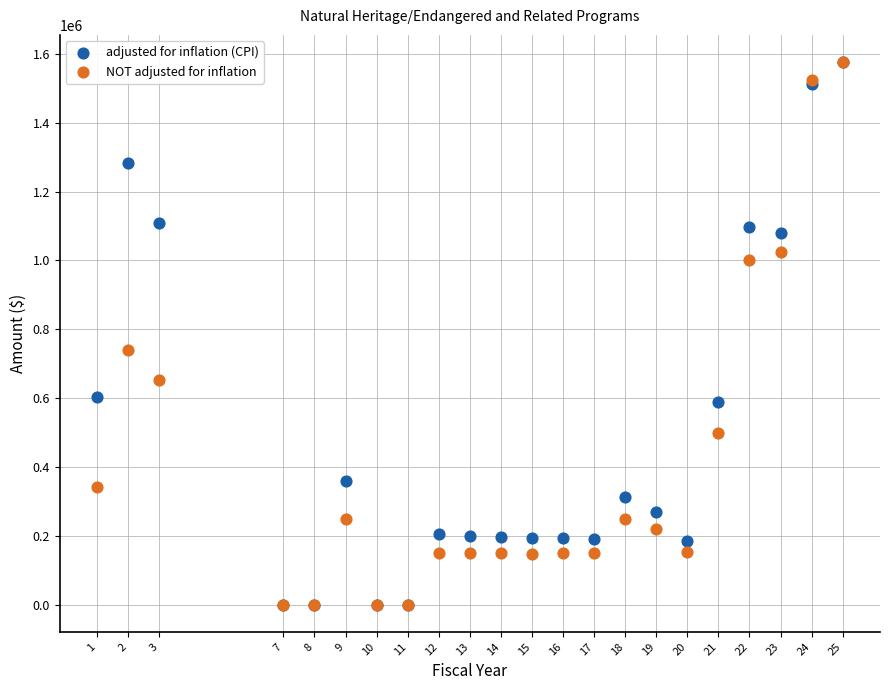

What are all the series names shown in the legend?

adjusted for inflation (CPI), NOT adjusted for inflation